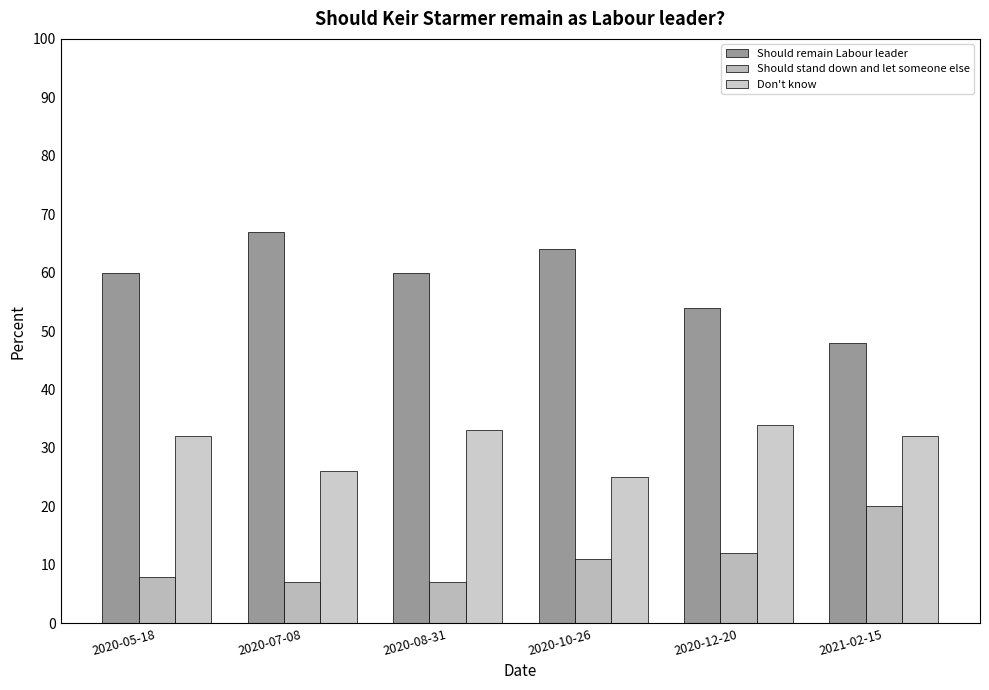

Which series has the widest spread of values?

Should remain Labour leader